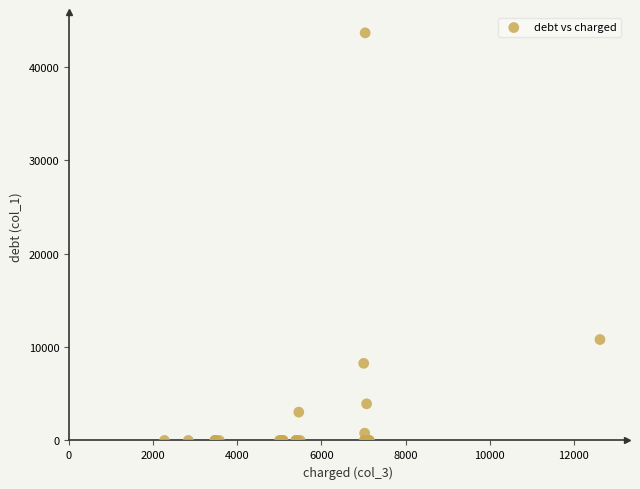

What Y value in the scatter plot is closest to 21815?

10803.3